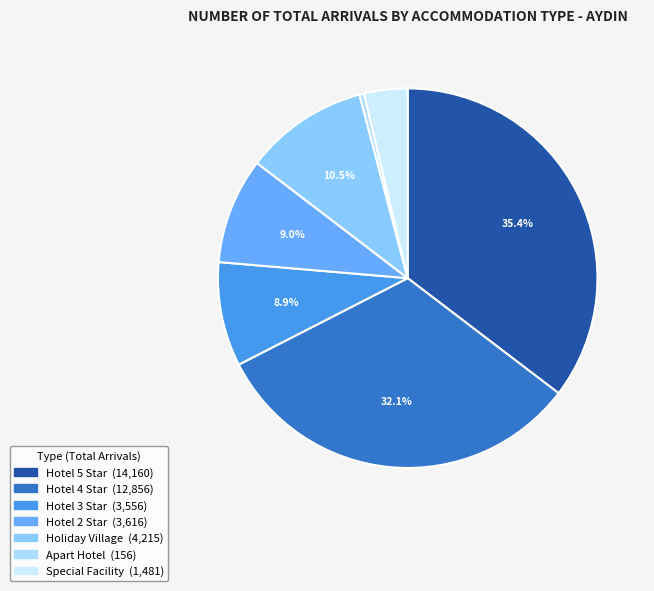

Which category has the biggest portion of the pie?

Hotel 5 Star